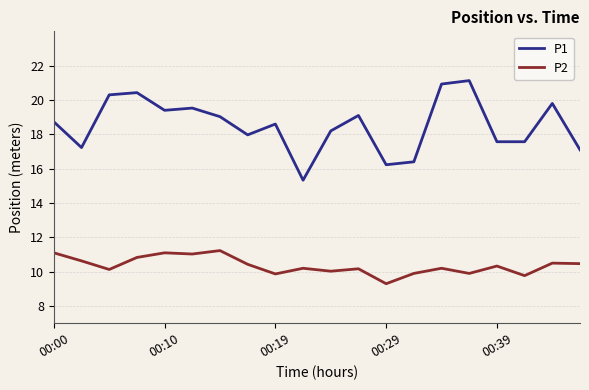

Which series has the largest range (max minus min)?

P1